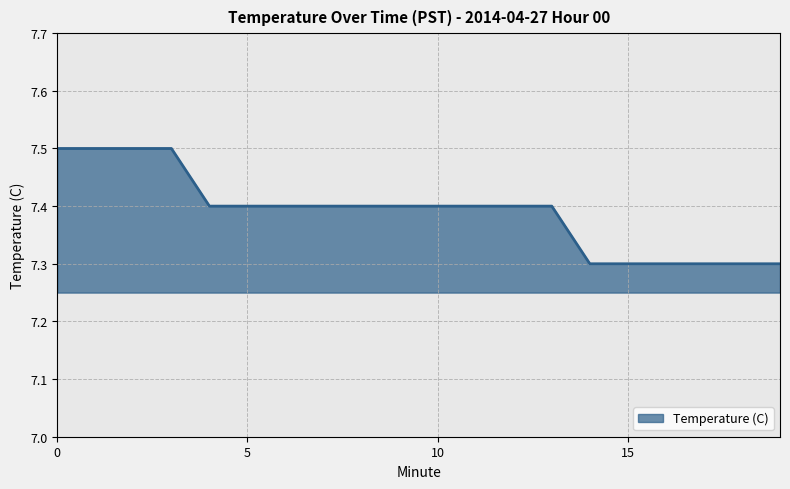

How many distinct data groups are displayed?

1